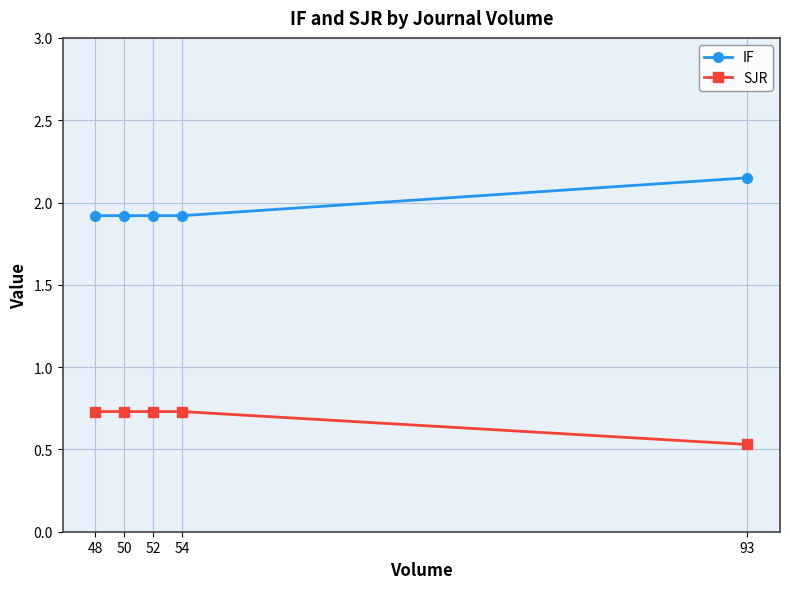

True or false: SJR and IF intersect in this chart.

False